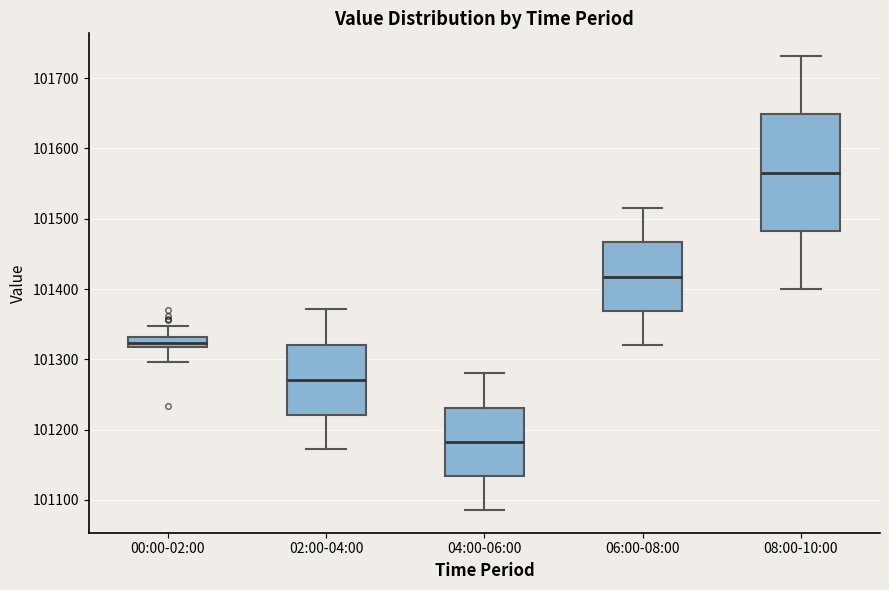

Comparing the boxes themselves (not the whiskers), which one is the tallest?

08:00-10:00